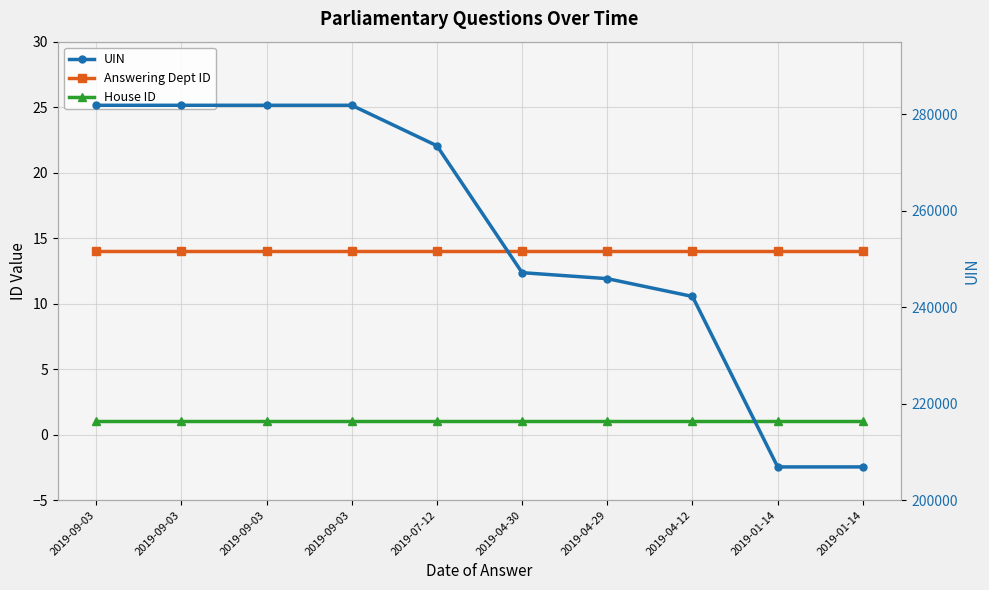

Where is House ID nearest to the value 1?

2019-09-03